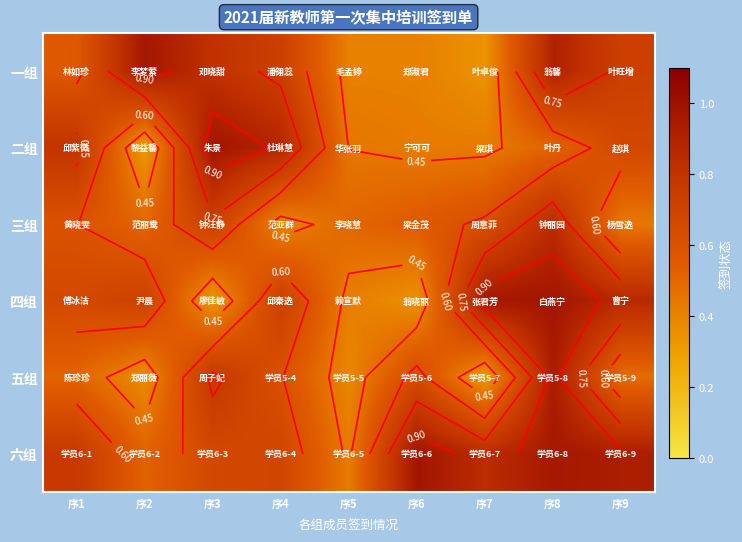

At how many categories does at least one series exceed 0?

9